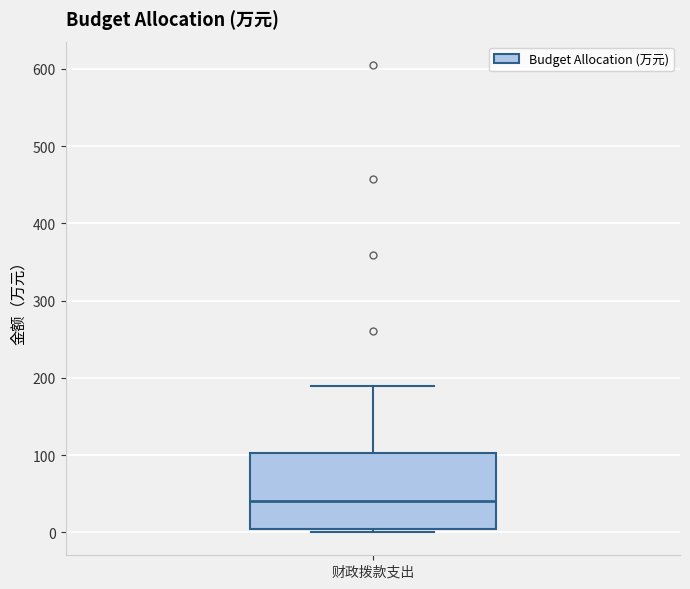

Read this box plot against the y-axis: the position of the median line, the range covered by the box, and the ends of both whiskers. The values are not printed on the chart, so give them approximately, as read against the axis.

median 40, box 0 to 100, whiskers 0 (just below the box's lower edge) to 190